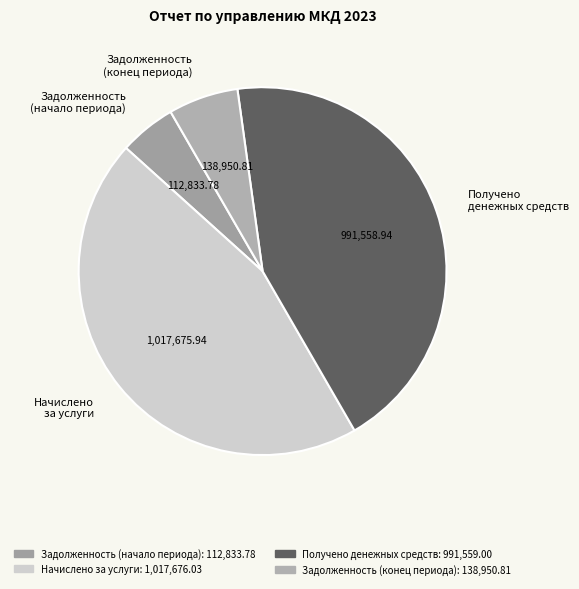

Combined, do Задолженность (конец периода) and Начислено за услуги account for over 50%?

Yes